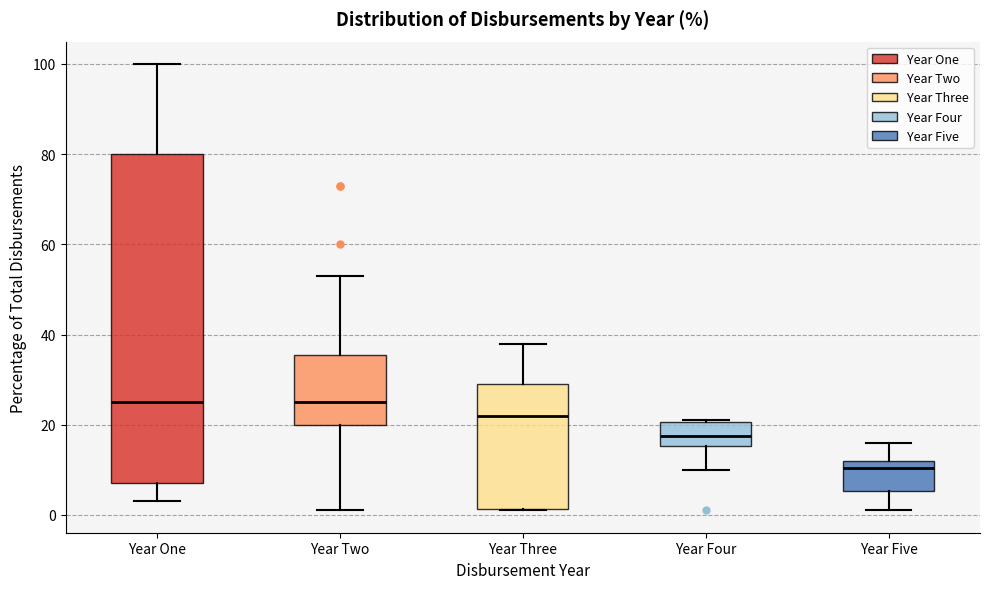

Which box is the tallest, from its lower edge to its upper edge?

Year One